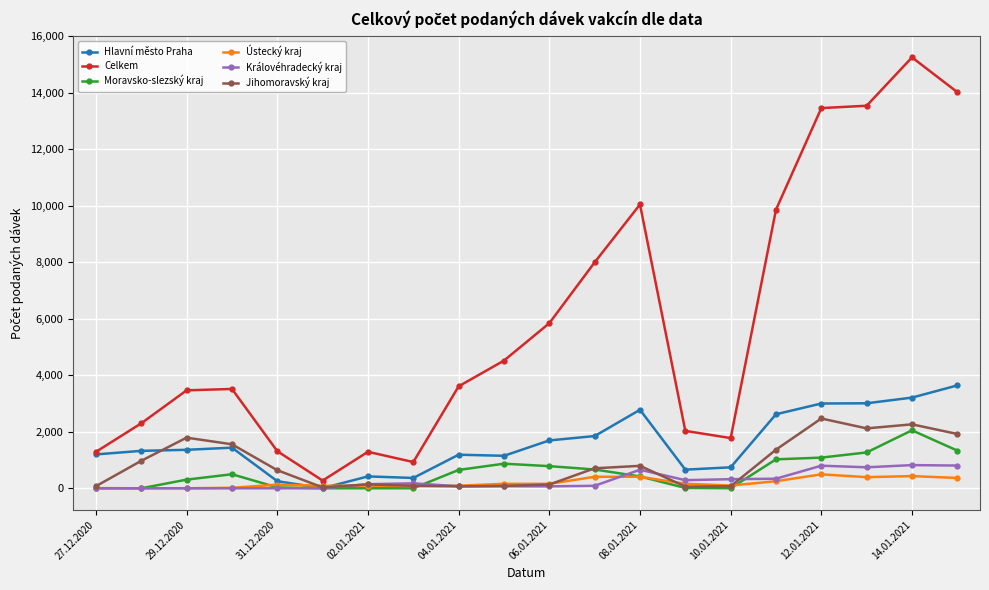

True or false: Hlavní město Praha has more than 2 points higher than both neighbors.

True